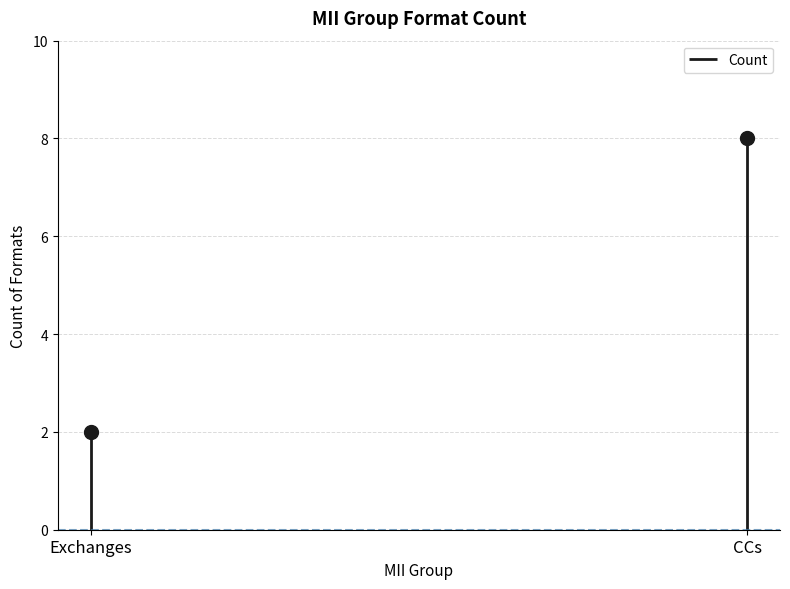

What position from the left is Exchanges?

1